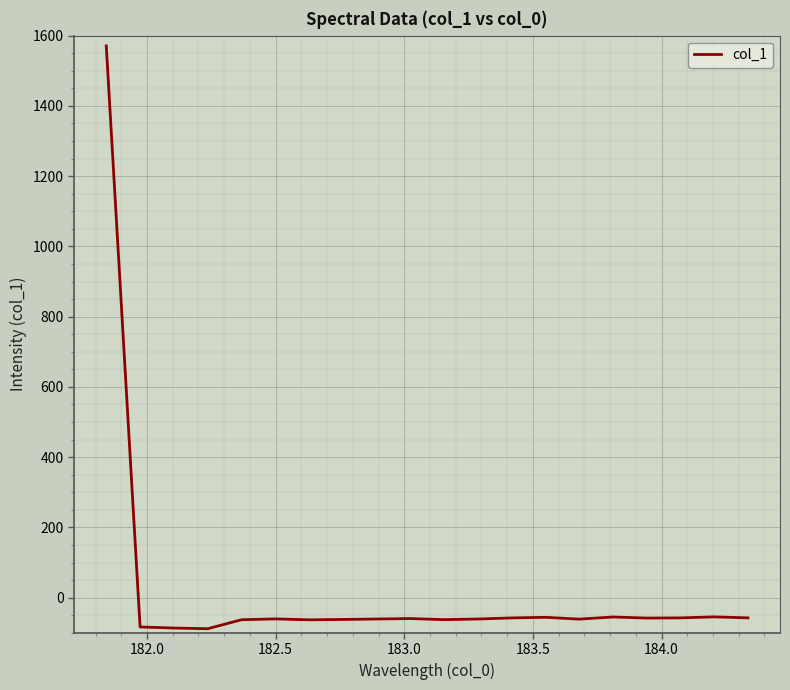

What is the difference between the maximum and minimum values?

1659.1